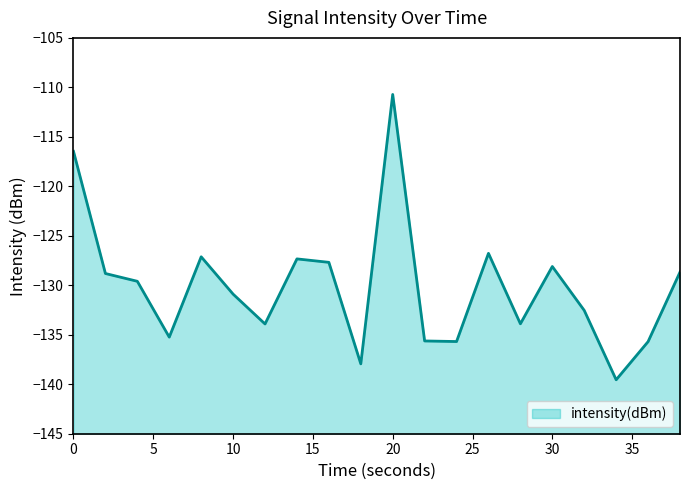

Reading left to right, list all the values displayed in this chart.

0=-116.5	2=-128.8	4=-129.6	6=-135.2	8=-127.1	10=-130.9	12=-133.9	14=-127.3	16=-127.7	18=-137.9	20=-110.7	22=-135.6	24=-135.7	26=-126.8	28=-133.9	30=-128.1	32=-132.5	34=-139.5	36=-135.7	38=-128.7